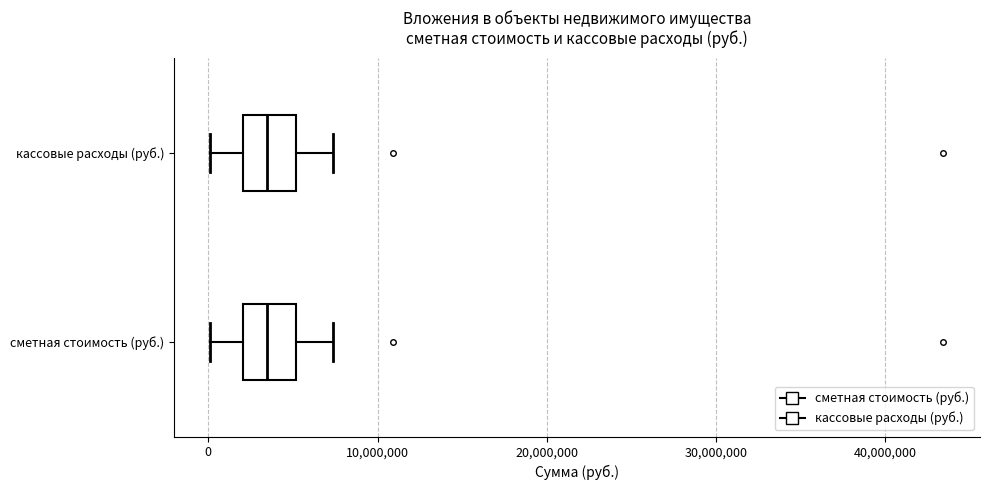

Reading bottom to top, read every box against the x-axis: the position of its median line, the range the box covers, and the ends of its whiskers. The values are not printed on the chart, so give them approximately, as read against the axis.

сметная стоимость (руб.): median 3000000, box 2000000 to 5000000, whiskers 0 to 7000000
кассовые расходы (руб.): median 3000000, box 2000000 to 5000000, whiskers 0 to 7000000